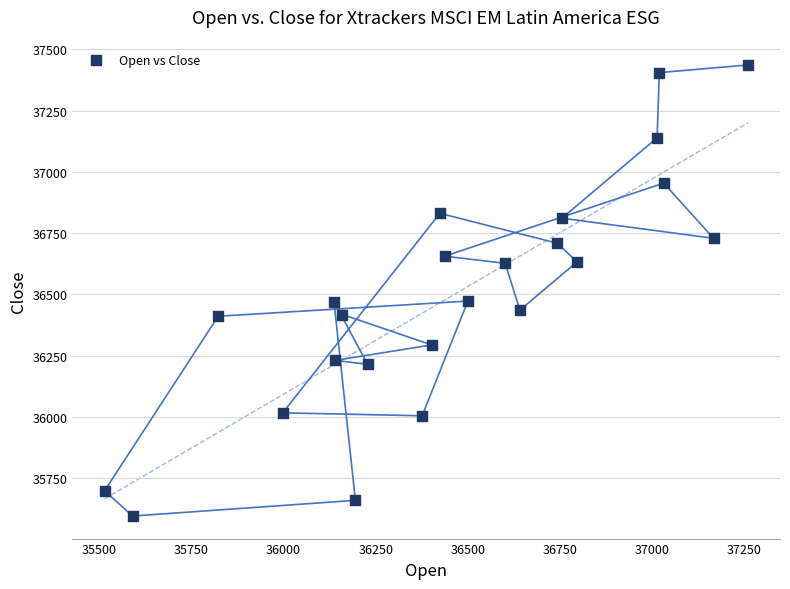

What is the range of Y values (max minus min)?

1840